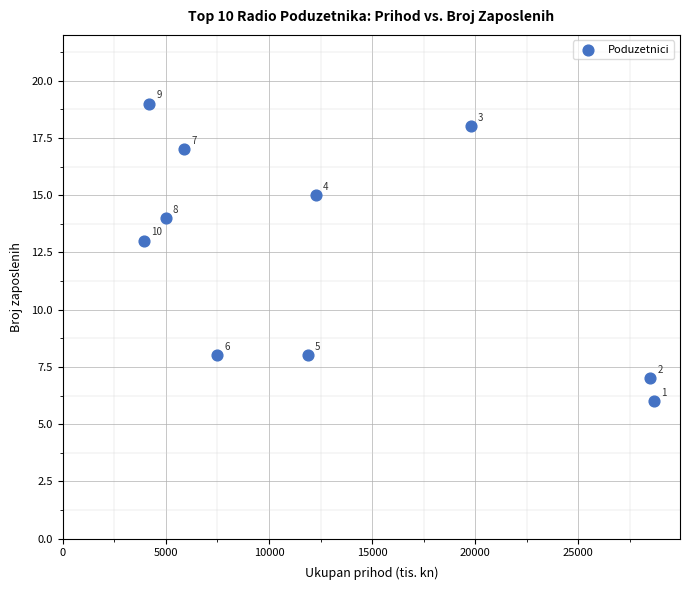

What Y value in the scatter plot is closest to 12?

13